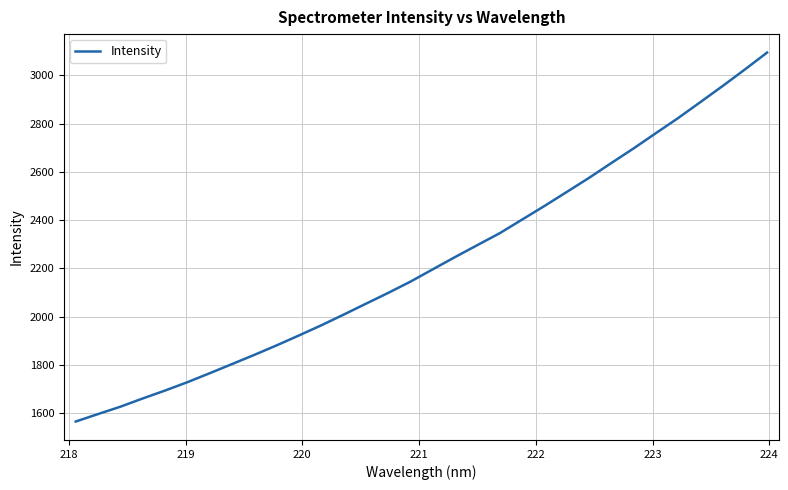

What is the difference between the maximum and minimum values?

1527.9